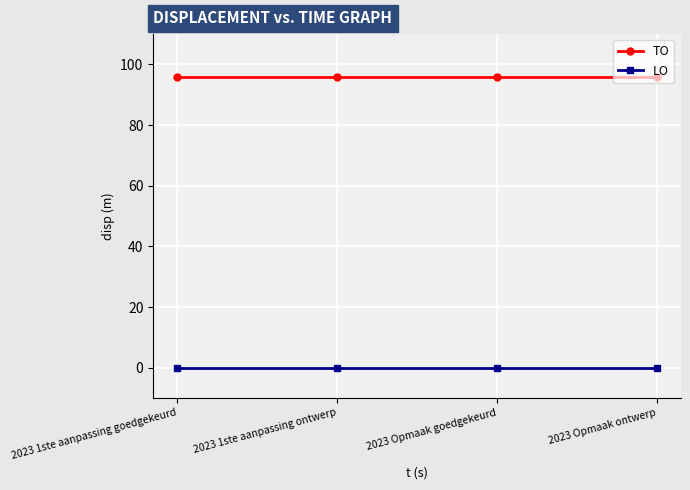

What is the label of the 3rd point from the right?

2023 1ste aanpassing ontwerp